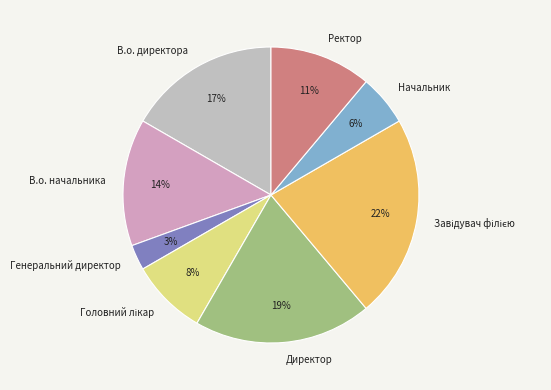

To the nearest percent, what is the difference between the largest and smallest slice percentages?

19%